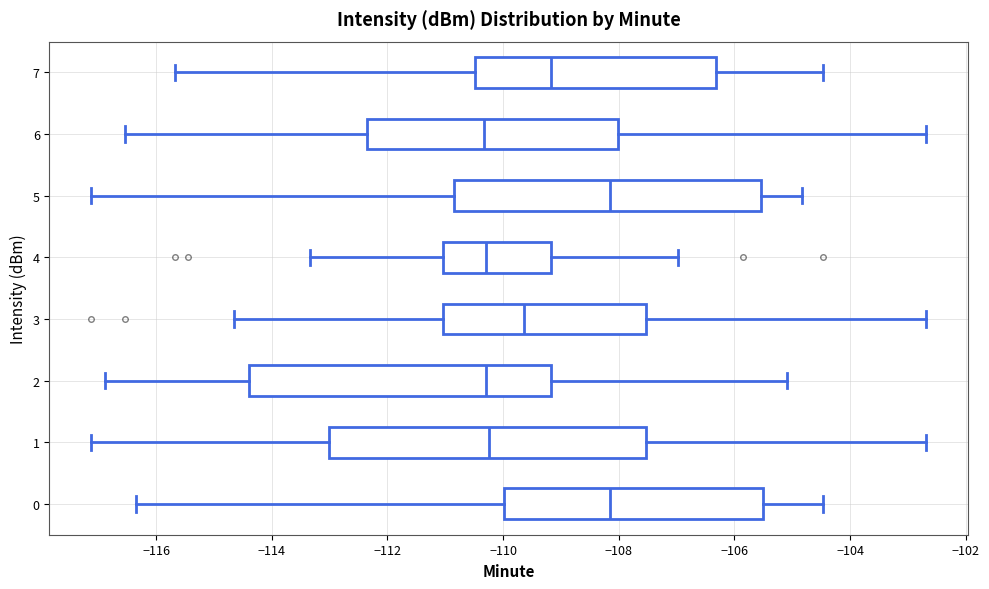

Reading bottom to top, read every box against the x-axis: the position of its median line, the range the box covers, and the ends of its whiskers. The values are not printed on the chart, so give them approximately, as read against the axis.

0: median -108.2, box -110.0 to -105.4, whiskers -116.4 to -104.4
1: median -110.2, box -113.0 to -107.6, whiskers -117.2 to -102.6
2: median -110.2, box -114.4 to -109.2, whiskers -116.8 to -105.0
3: median -109.6, box -111.0 to -107.6, whiskers -114.6 to -102.6
4: median -110.2, box -111.0 to -109.2, whiskers -113.4 to -107.0
5: median -108.2, box -110.8 to -105.6, whiskers -117.2 to -104.8
6: median -110.4, box -112.4 to -108.0, whiskers -116.6 to -102.6
7: median -109.2, box -110.4 to -106.4, whiskers -115.6 to -104.4